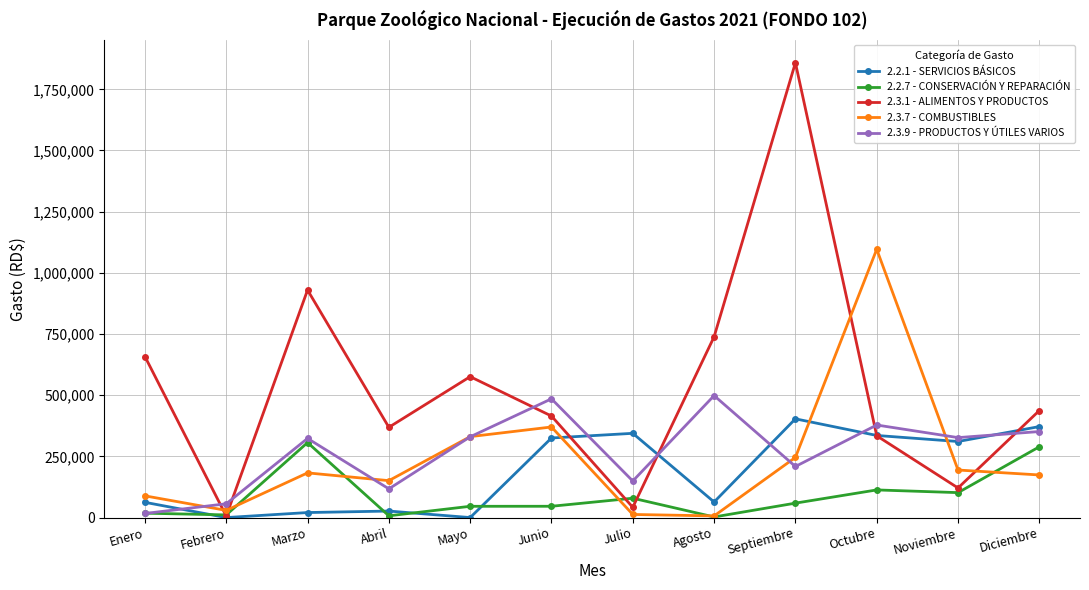

At which category is the sum across all series the highest?

Septiembre